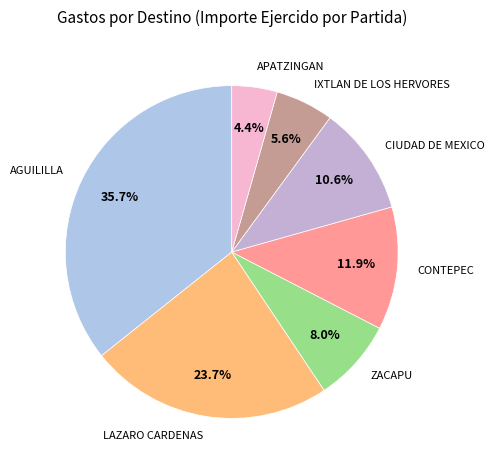

How many slices are in this pie chart?

7